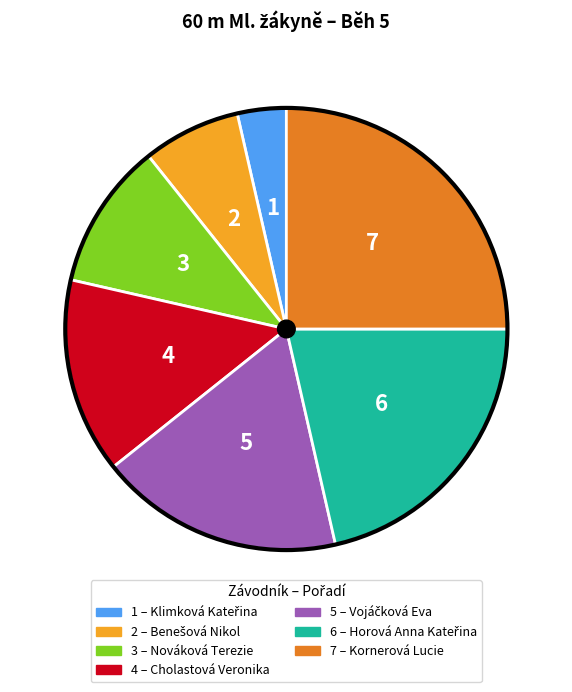

Does any single category account for the majority?

No